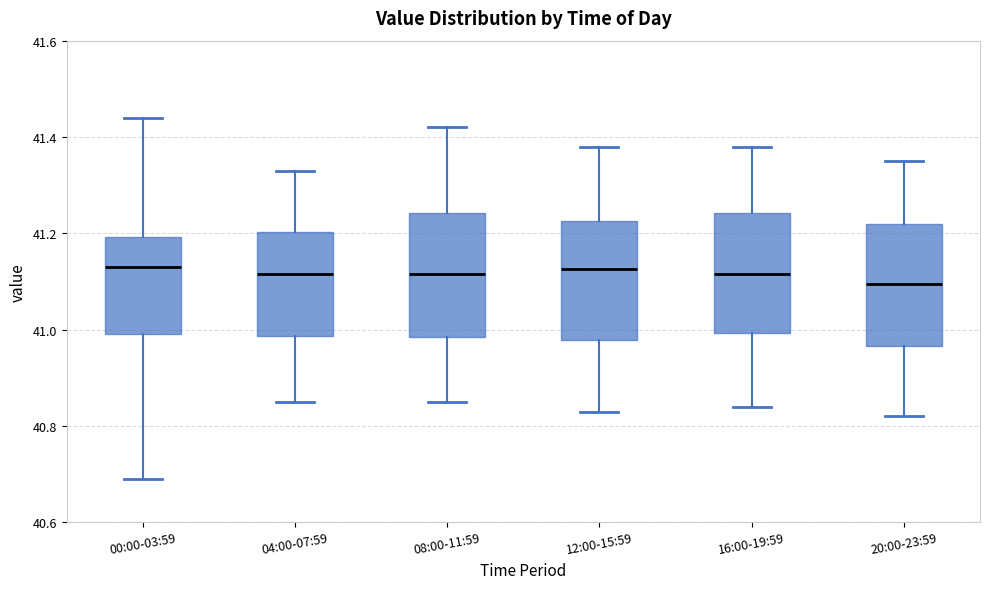

Where is the upper edge of the box for 00:00-03:59 on the y-axis? The values are not printed on the chart, so give them approximately, as read against the axis.

41.20